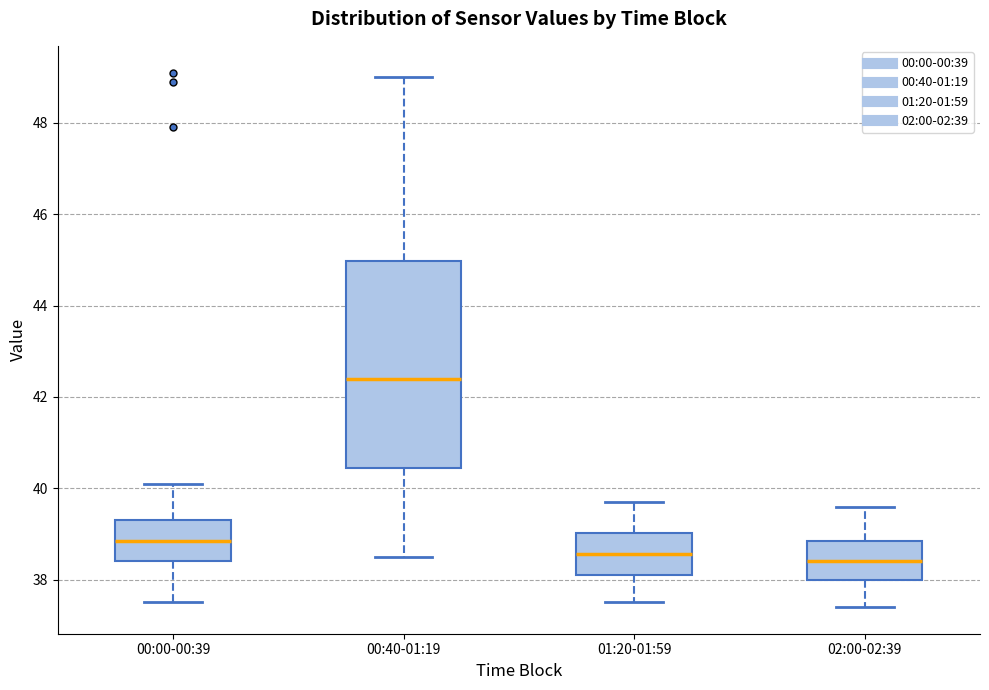

Where is the upper edge of the box for 00:00-00:39 on the y-axis? The values are not printed on the chart, so give them approximately, as read against the axis.

39.4